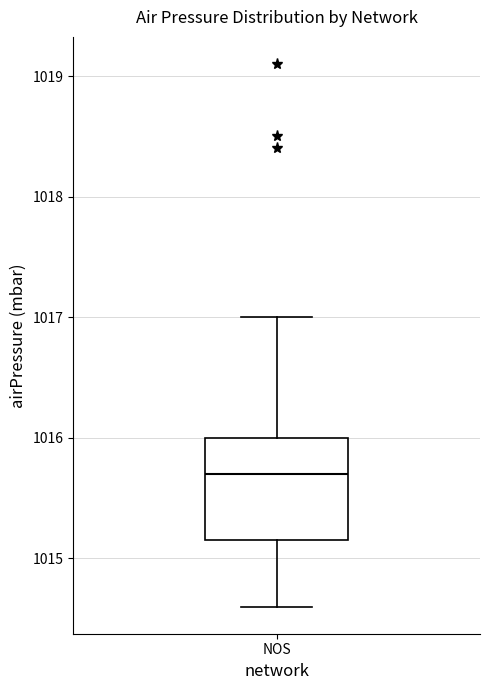

Transcribe this box plot: give where the median line is, the range the box spans, and where the two whiskers end, as read against the y-axis. The values are not printed on the chart, so give them approximately, as read against the axis.

median 1015.7, box 1015.2 to 1016.0, whiskers 1014.6 to 1017.0